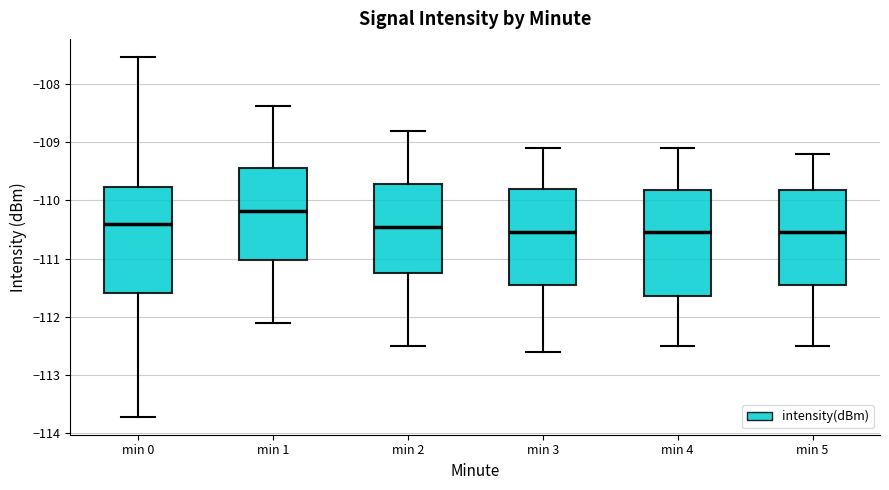

Reading left to right, read every box against the y-axis: the position of its median line, the range the box covers, and the ends of its whiskers. The values are not printed on the chart, so give them approximately, as read against the axis.

min 0: median -110.4, box -111.6 to -109.8, whiskers -113.7 to -107.5
min 1: median -110.2, box -111.0 to -109.4, whiskers -112.1 to -108.4
min 2: median -110.4, box -111.2 to -109.7, whiskers -112.5 to -108.8
min 3: median -110.5, box -111.4 to -109.8, whiskers -112.6 to -109.1
min 4: median -110.5, box -111.6 to -109.8, whiskers -112.5 to -109.1
min 5: median -110.5, box -111.4 to -109.8, whiskers -112.5 to -109.2